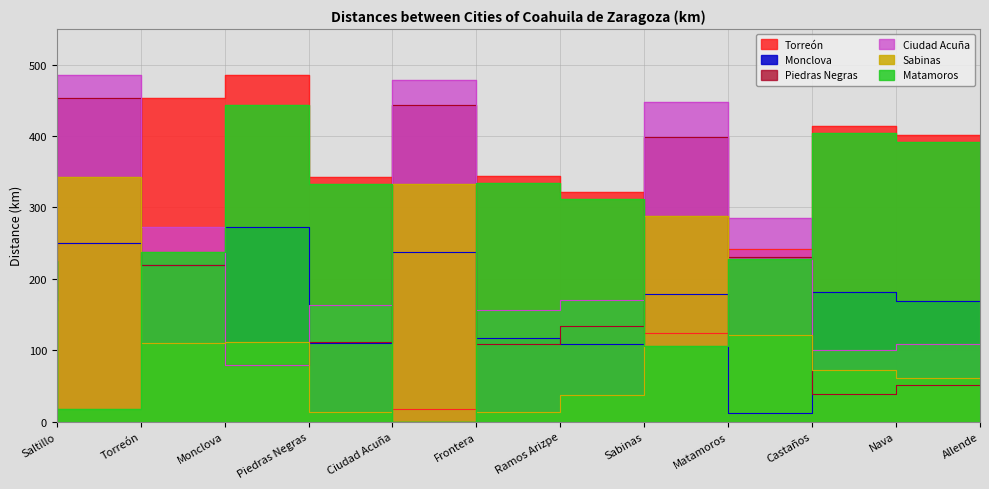

Is the value of Sabinas at Ramos Arizpe greater than the value of Torreón at Ciudad Acuña?

No